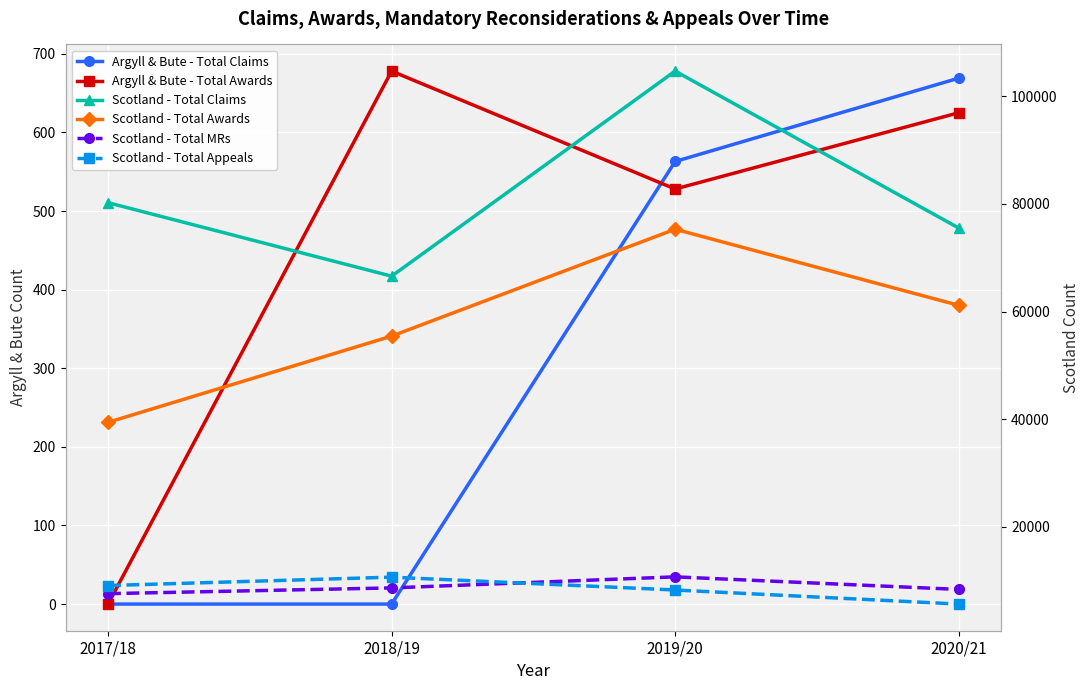

In Scotland - Total Appeals, how many points are higher than both neighbors (excluding endpoints)?

1